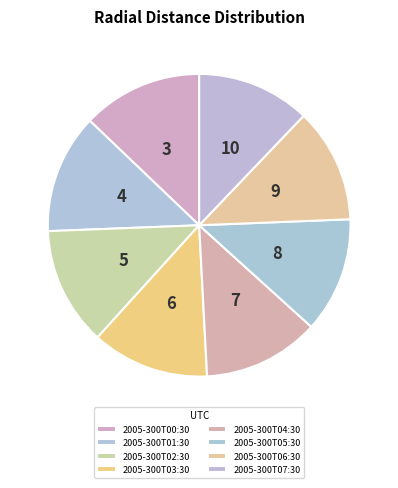

How many segments does this pie chart have?

8